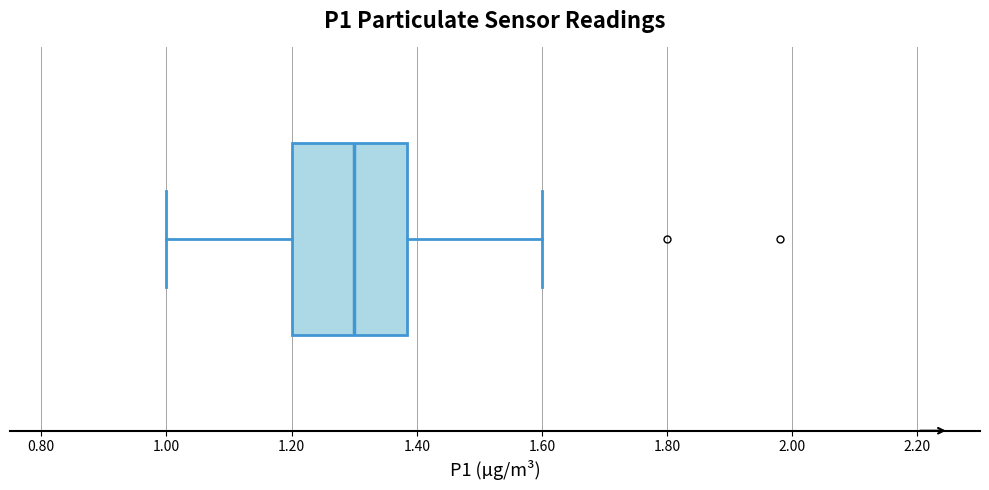

Transcribe this box plot: give where the median line is, the range the box spans, and where the two whiskers end, as read against the x-axis. The values are not printed on the chart, so give them approximately, as read against the axis.

median 1.30, box 1.20 to 1.38, whiskers 1.00 to 1.60